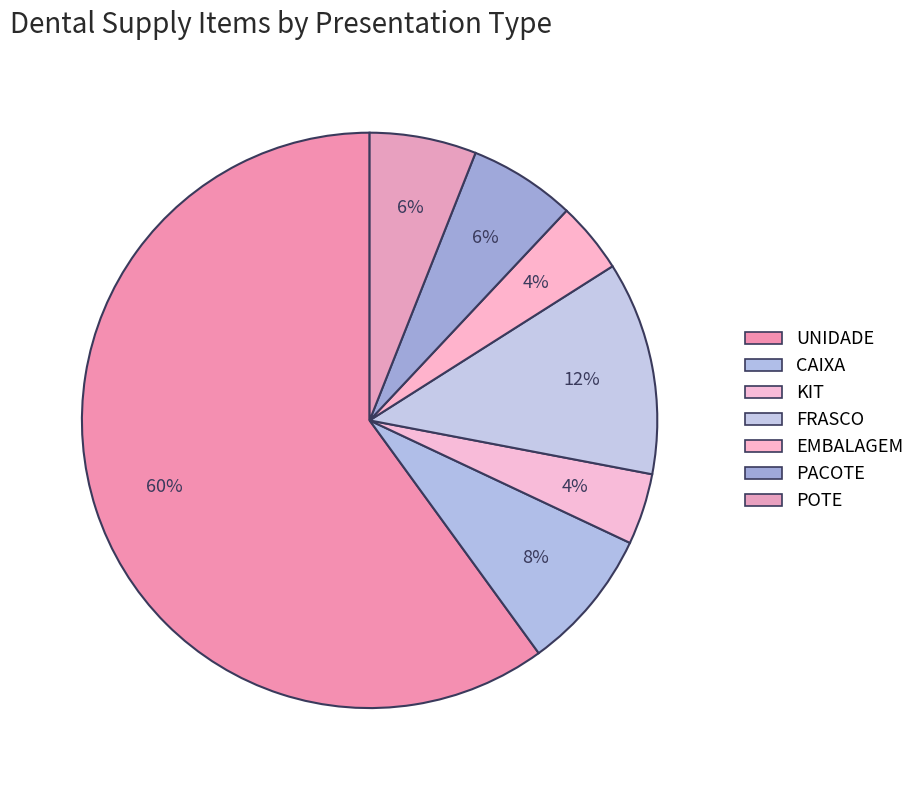

Count the number of slices in the pie.

7